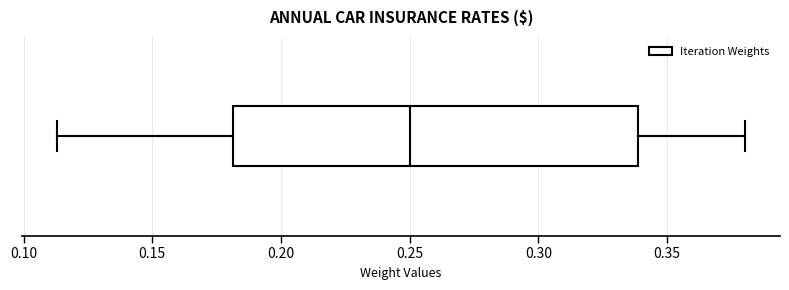

Read this box plot against the x-axis: the position of the median line, the range covered by the box, and the ends of both whiskers. The values are not printed on the chart, so give them approximately, as read against the axis.

median 0.250, box 0.180 to 0.340, whiskers 0.115 to 0.380